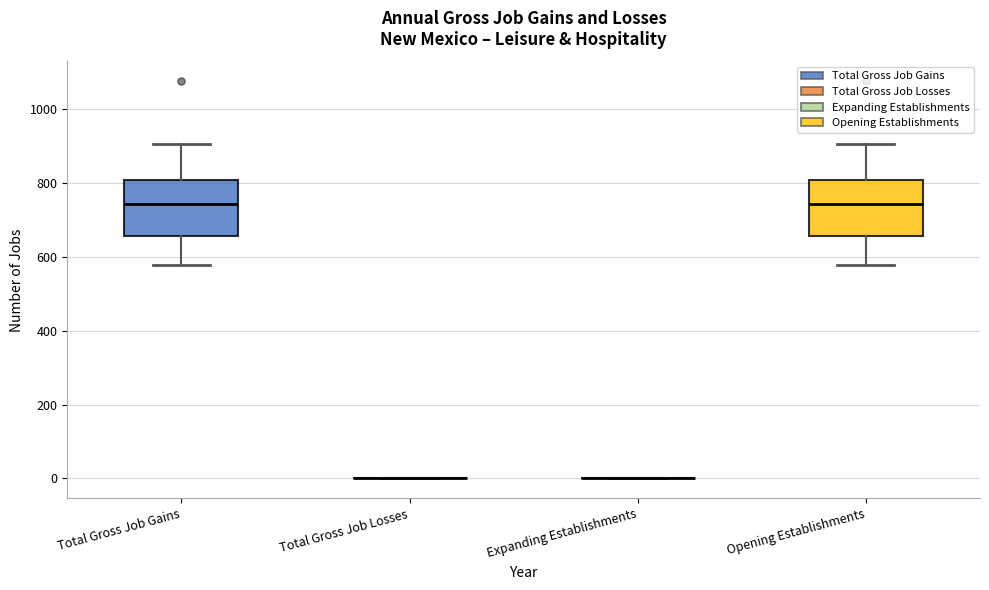

Reading left to right, transcribe this box plot: for each box, give where its median line is, the range the box spans, and where its two whiskers end, as read against the y-axis. The values are not printed on the chart, so give them approximately, as read against the axis.

Total Gross Job Gains: median 740, box 660 to 800, whiskers 580 to 900
Total Gross Job Losses: box collapsed to a line at 0, whiskers 0 to 0
Expanding Establishments: box collapsed to a line at 0, whiskers 0 to 0
Opening Establishments: median 740, box 660 to 800, whiskers 580 to 900